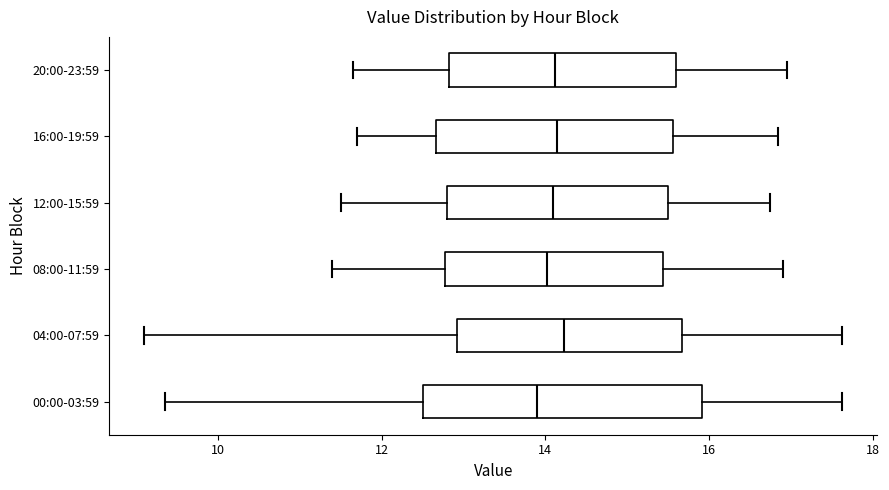

Reading bottom to top, read every box against the x-axis: the position of its median line, the range the box covers, and the ends of its whiskers. The values are not printed on the chart, so give them approximately, as read against the axis.

00:00-03:59: median 14.0, box 12.6 to 16.0, whiskers 9.4 to 17.6
04:00-07:59: median 14.2, box 13.0 to 15.6, whiskers 9.2 to 17.6
08:00-11:59: median 14.0, box 12.8 to 15.4, whiskers 11.4 to 17.0
12:00-15:59: median 14.2, box 12.8 to 15.6, whiskers 11.6 to 16.8
16:00-19:59: median 14.2, box 12.6 to 15.6, whiskers 11.8 to 16.8
20:00-23:59: median 14.2, box 12.8 to 15.6, whiskers 11.6 to 17.0